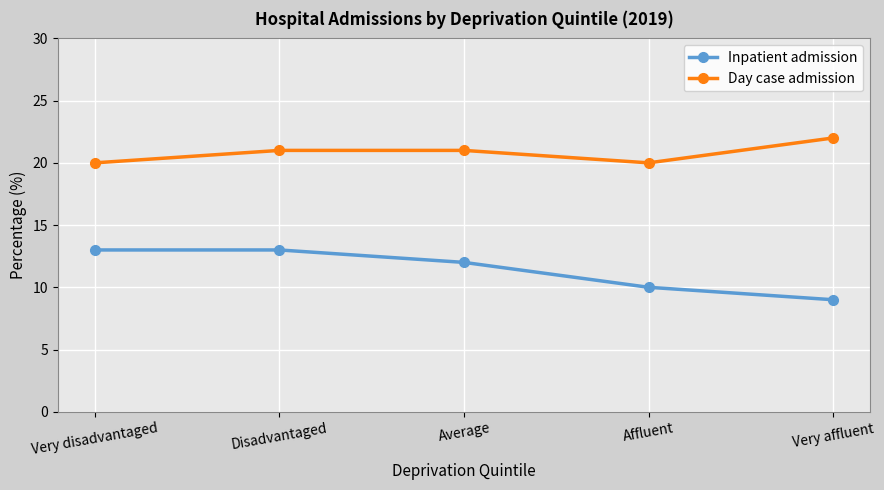

Which series has the widest spread of values?

Inpatient admission